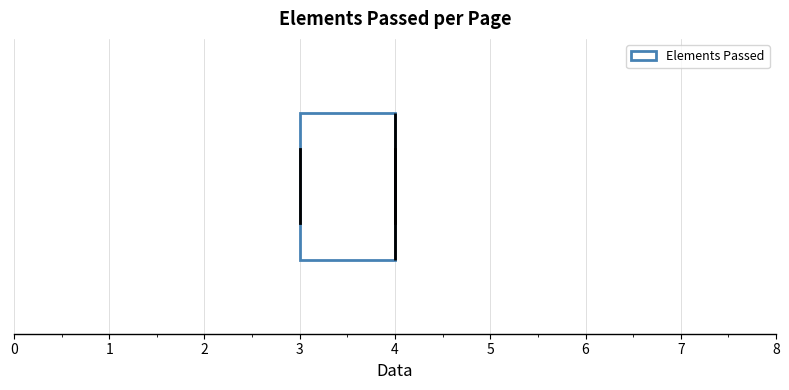

Where is the left edge of the box on the x-axis? The values are not printed on the chart, so give them approximately, as read against the axis.

3